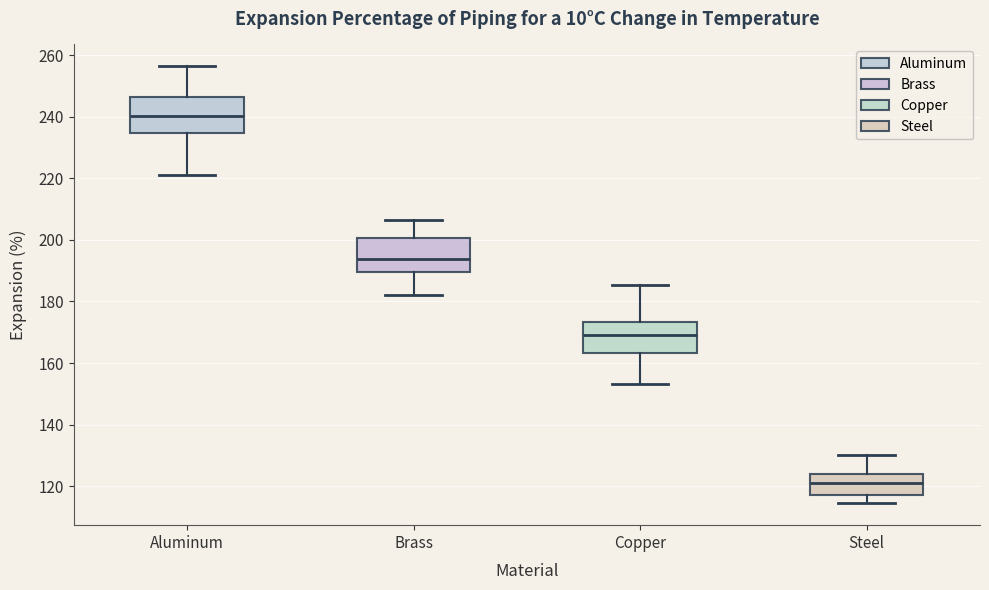

Which box has the highest median line?

Aluminum